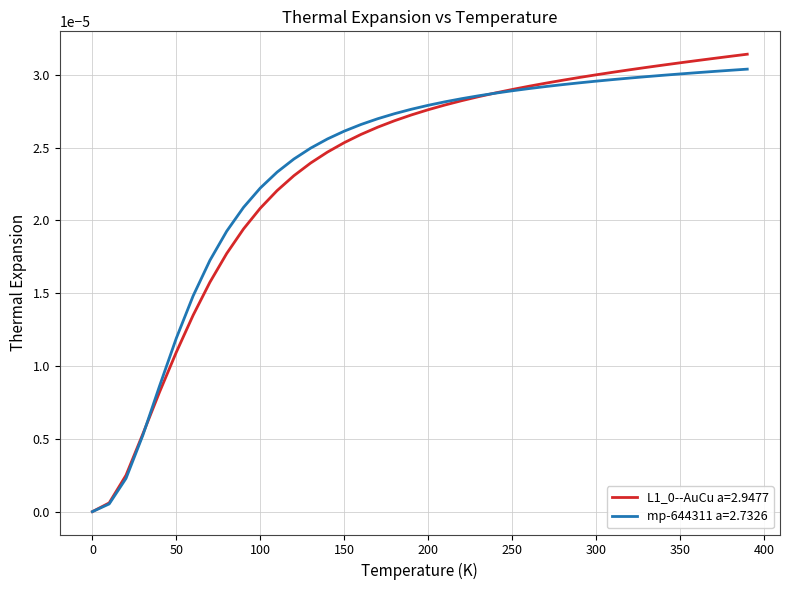

Reading right to left, transcribe all the data shown in this chart.

L1_0--AuCu a=2.9477: 0.0	0.0	0.0	0.0	0.0	0.0	0.0	0.0	0.0	0.0	0.0	0.0	0.0	0.0	0.0	0.0	0.0	0.0	0.0	0.0	0.0	0.0	0.0	0.0	0.0	0.0	0.0	0.0	0.0	0.0	0.0	0.0	0.0	0.0	0.0	0.0	0.0	0.0	0.0	0.0
mp-644311 a=2.7326: 0.0	0.0	0.0	0.0	0.0	0.0	0.0	0.0	0.0	0.0	0.0	0.0	0.0	0.0	0.0	0.0	0.0	0.0	0.0	0.0	0.0	0.0	0.0	0.0	0.0	0.0	0.0	0.0	0.0	0.0	0.0	0.0	0.0	0.0	0.0	0.0	0.0	0.0	0.0	0.0